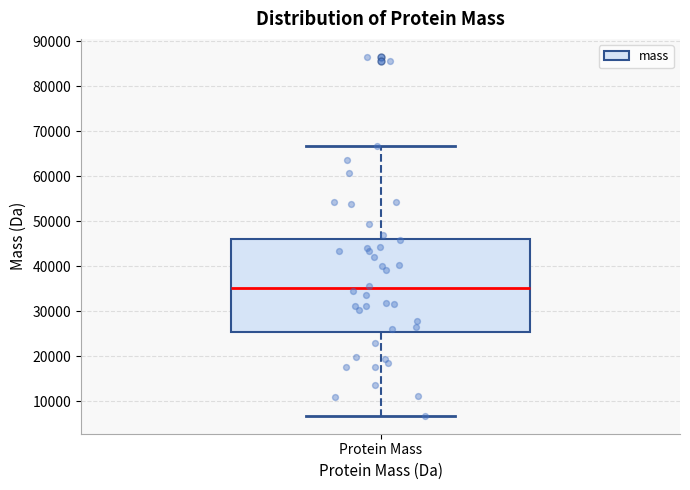

Transcribe this box plot: give where the median line is, the range the box spans, and where the two whiskers end, as read against the y-axis. The values are not printed on the chart, so give them approximately, as read against the axis.

median 35000, box 25000 to 46000, whiskers 7000 to 67000